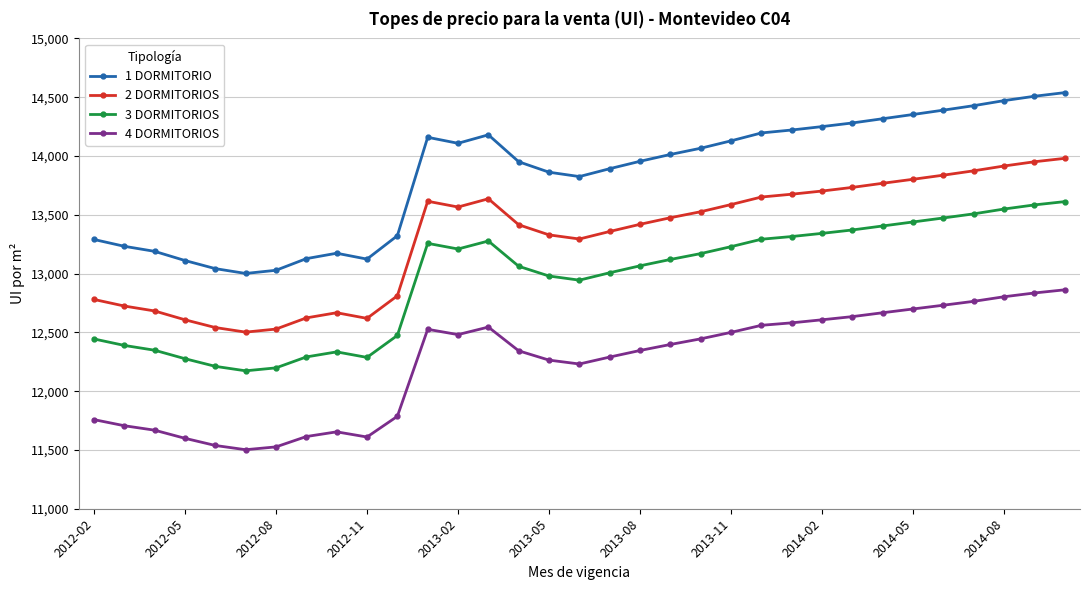

What is the value of the 2 DORMITORIOS point at the 8th from the left?

12623